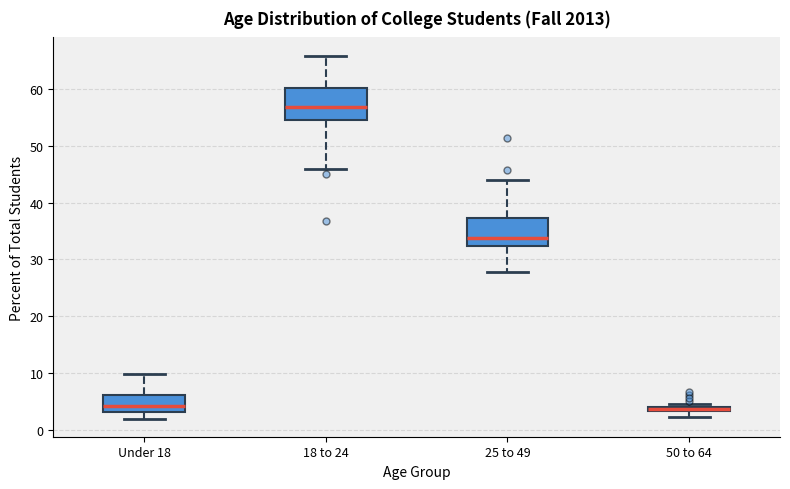

Where is the lower edge of the box for 25 to 49 on the y-axis? The values are not printed on the chart, so give them approximately, as read against the axis.

32